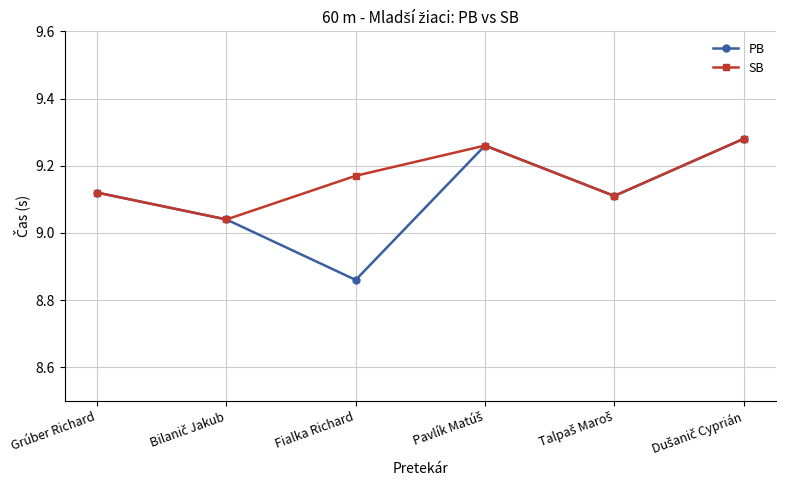

At how many categories does at least one series exceed 9?

6